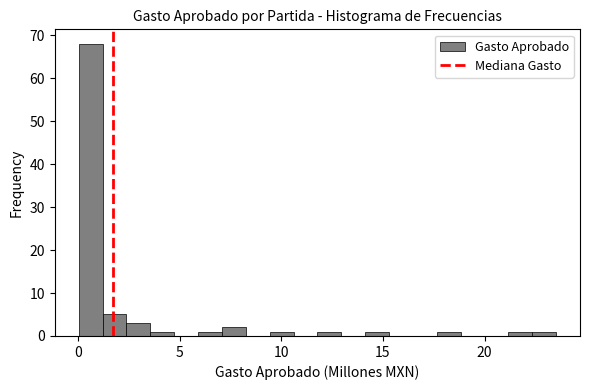

Read against the x-axis, roughly where is the centre of the tallest bar?

0.5